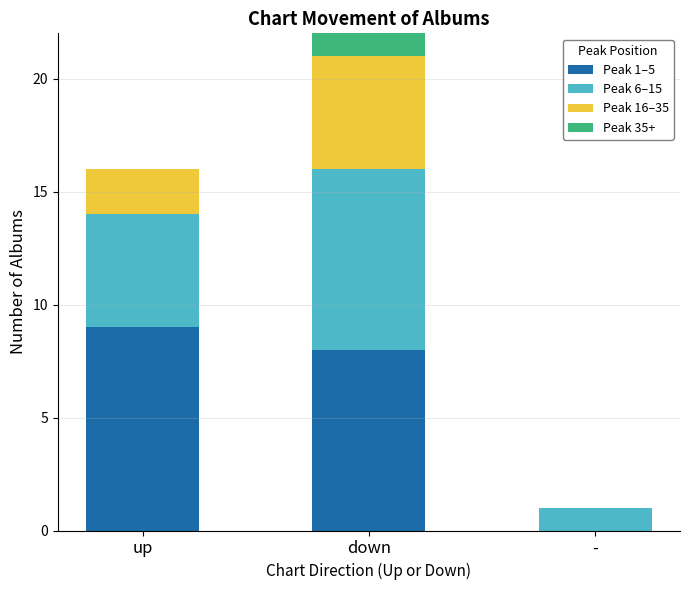

Count the Peak 1–5 values in the range 0 to 9.

3